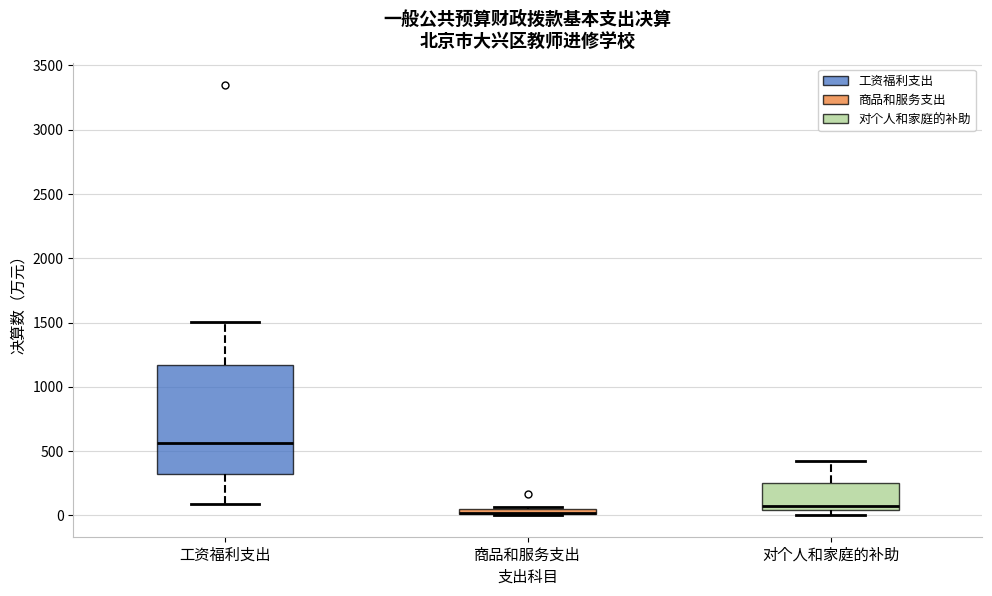

Where is the upper edge of the box for 商品和服务支出 on the y-axis? The values are not printed on the chart, so give them approximately, as read against the axis.

50